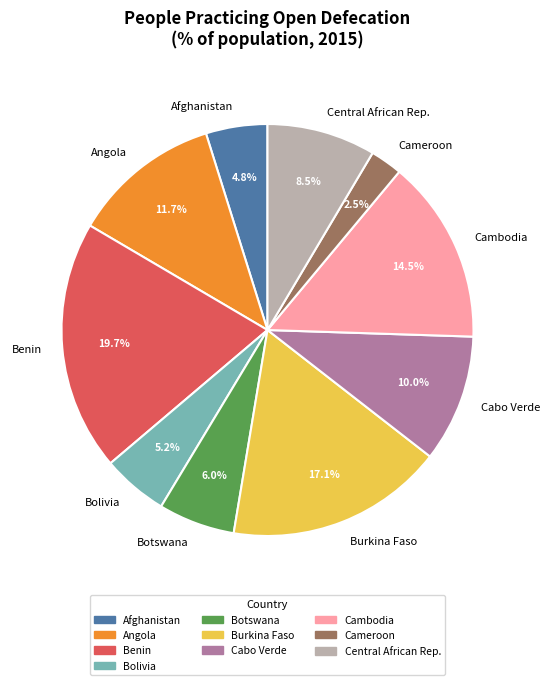

How many segments does this pie chart have?

10